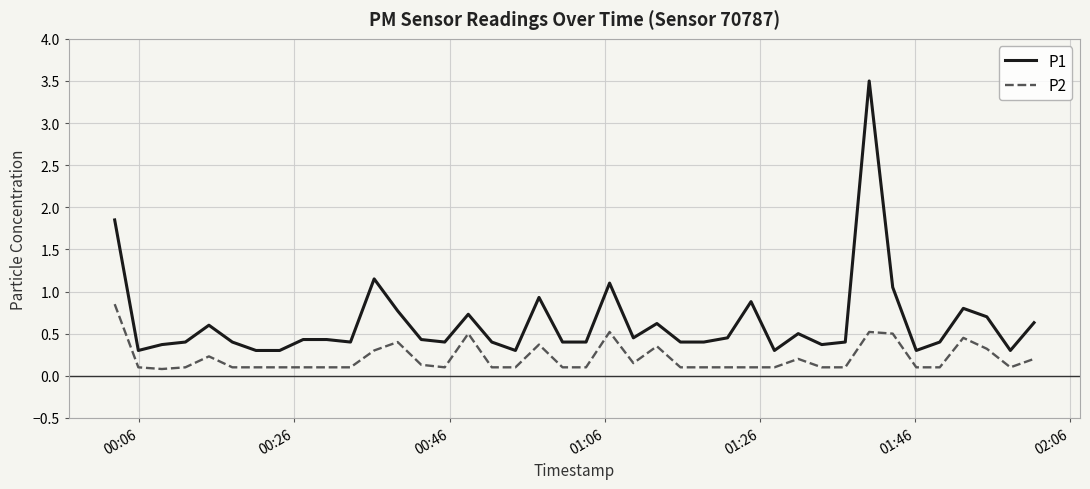

List the series in order of their overall mean, lowest first.

P2, P1